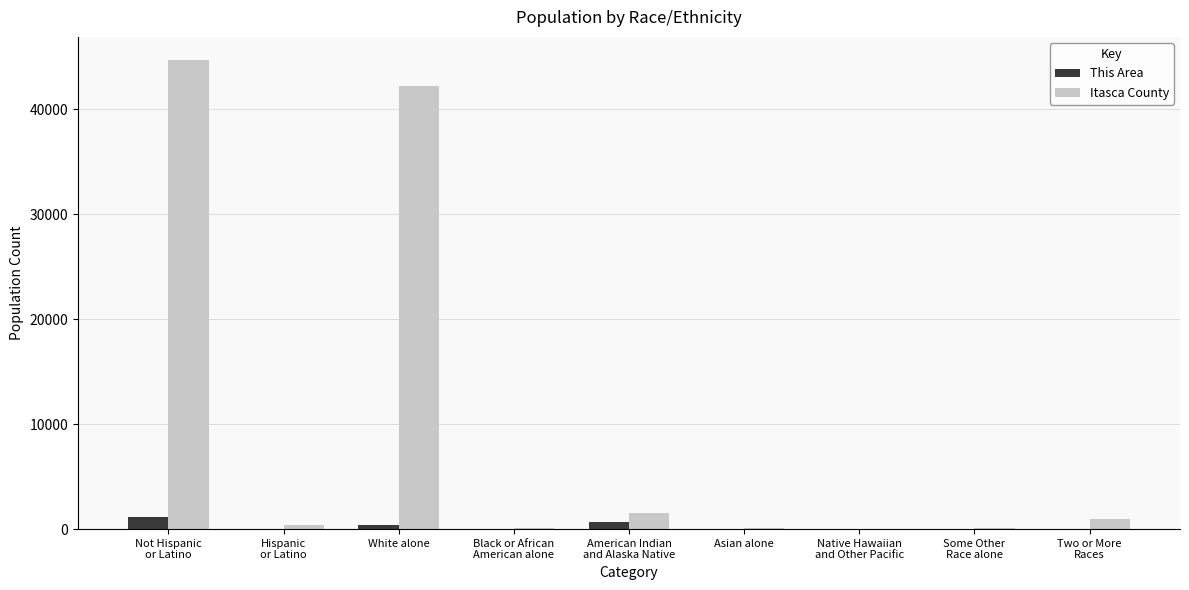

How many groups of bars are there?

9